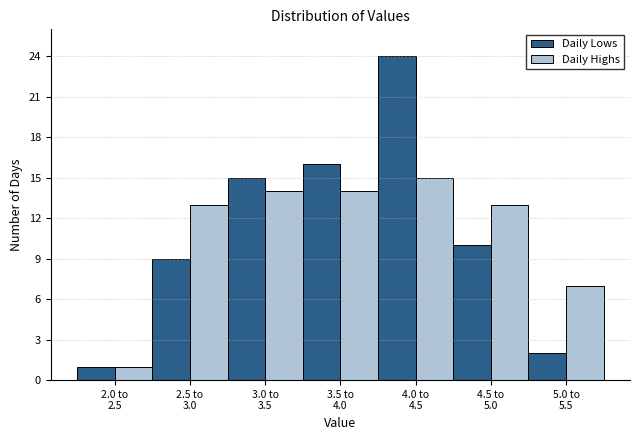

What is the difference between the second highest and minimum values in the Daily Highs series?

13